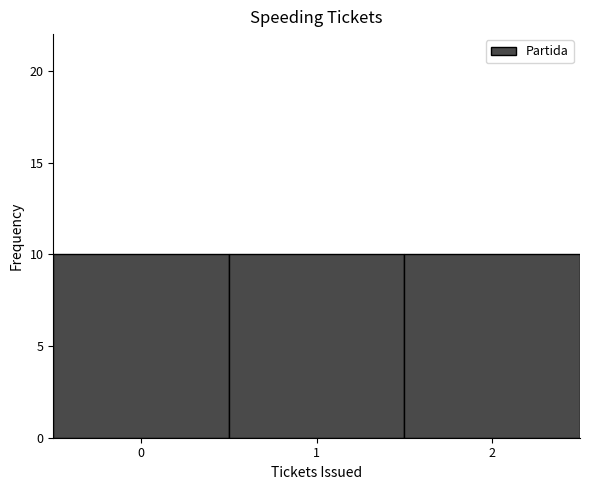

Reading left to right, transcribe this chart: for each bar, give the range it covers on the x-axis and its height. The values are not printed on the chart, so give them approximately, as read against the axis.

-0.5 to 0.5: 10
0.5 to 1.5: 10
1.5 to 2.5: 10